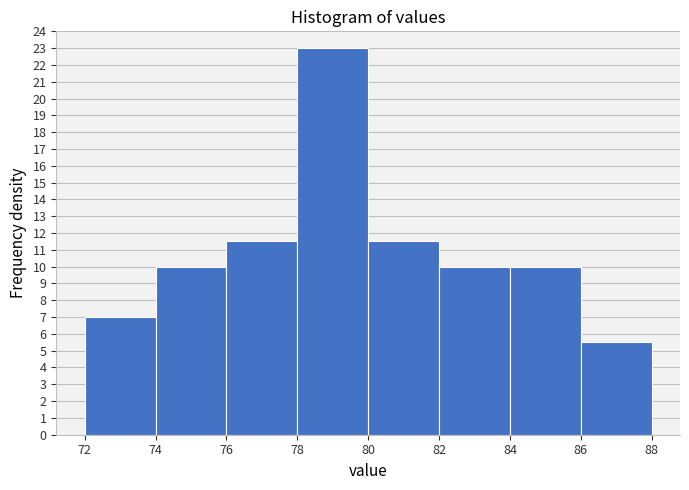

Reading left to right, transcribe this chart: for each bar, give the range it covers on the x-axis and its height. The values are not printed on the chart, so give them approximately, as read against the axis.

72 to 74: 7.0
74 to 76: 10.0
76 to 78: 11.5
78 to 80: 23.0
80 to 82: 11.5
82 to 84: 10.0
84 to 86: 10.0
86 to 88: 5.5